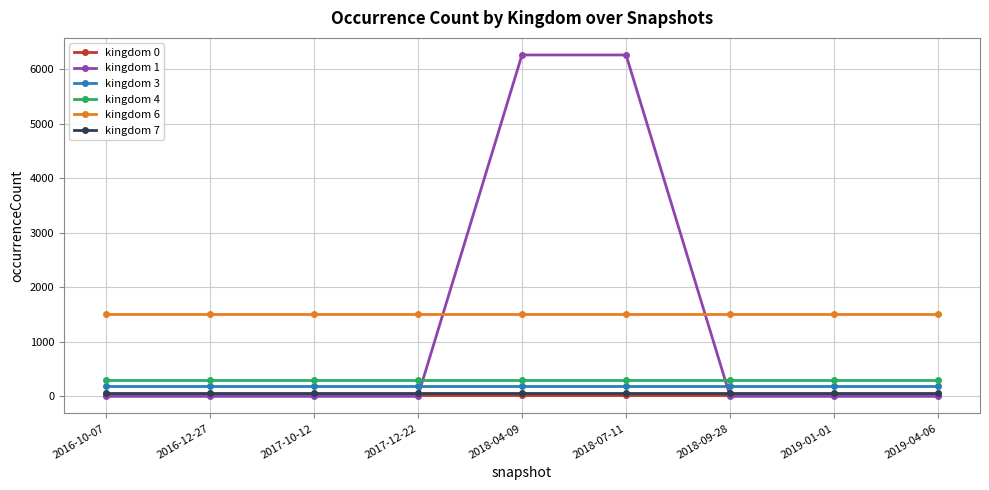

True or false: kingdom 1 has a value of 1 at 2019-01-01.

True